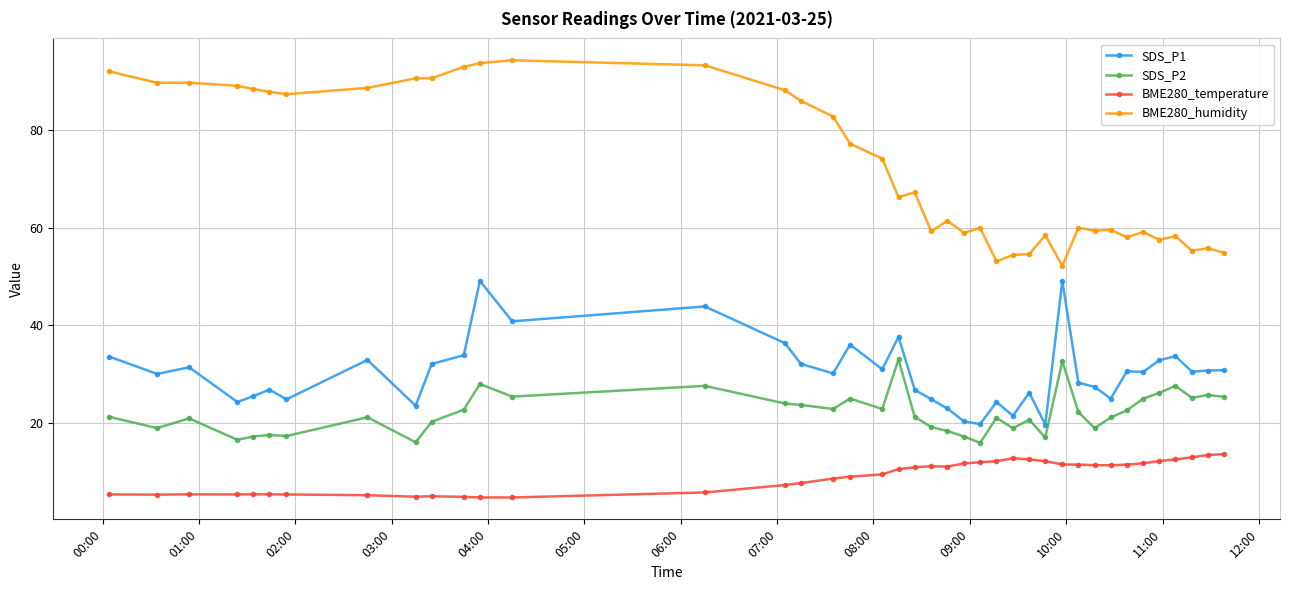

What is the average value of the BME280_humidity series?

72.5